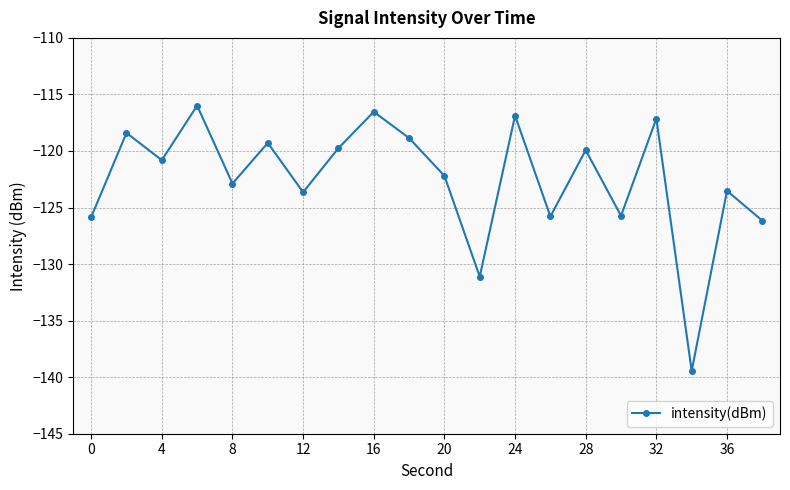

What is the difference between the maximum and second lowest values?

15.1